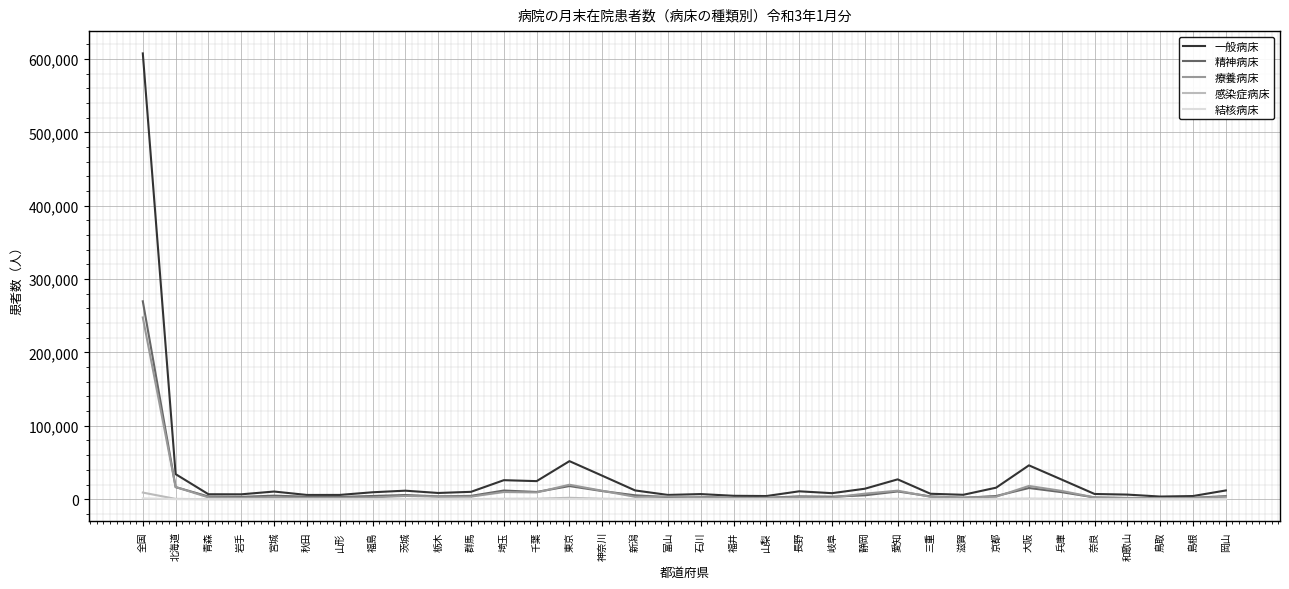

At which category is the sum across all series the highest?

全国